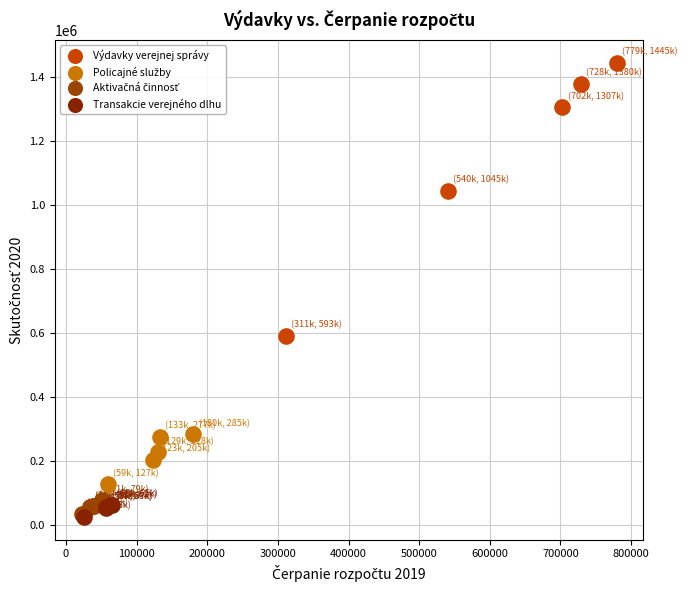

Which series has the largest Y range (max minus min)?

Výdavky verejnej správy